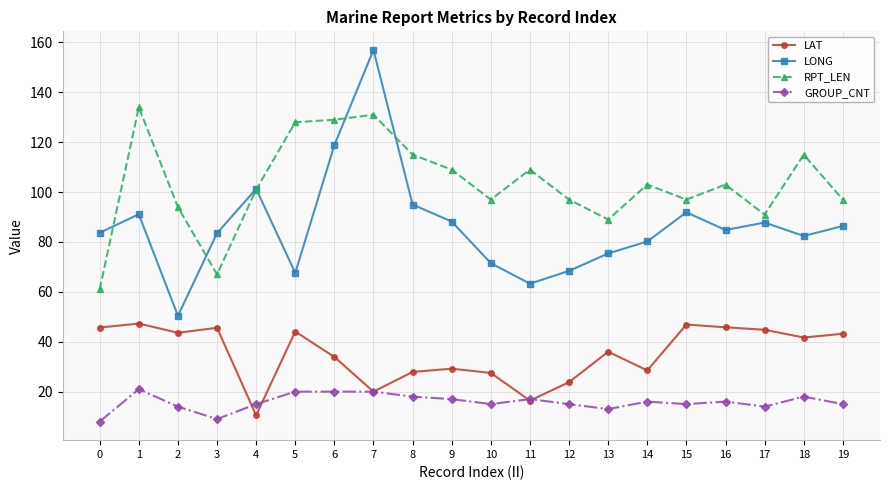

True or false: LAT and LONG intersect in this chart.

False